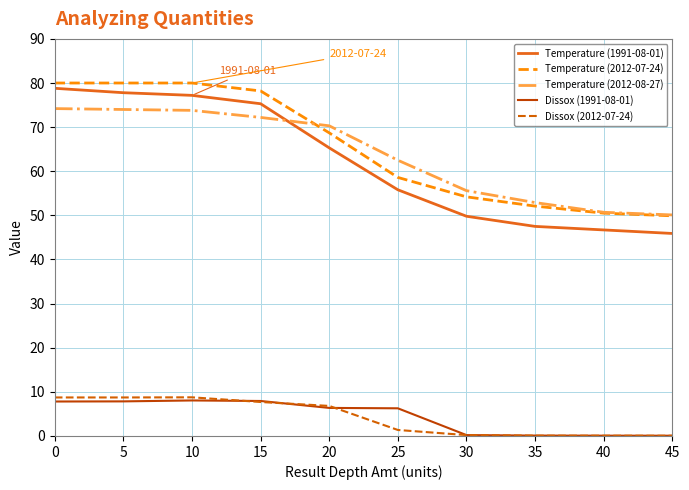

True or false: Temperature (2012-07-24) and Temperature (1991-08-01) intersect in this chart.

False